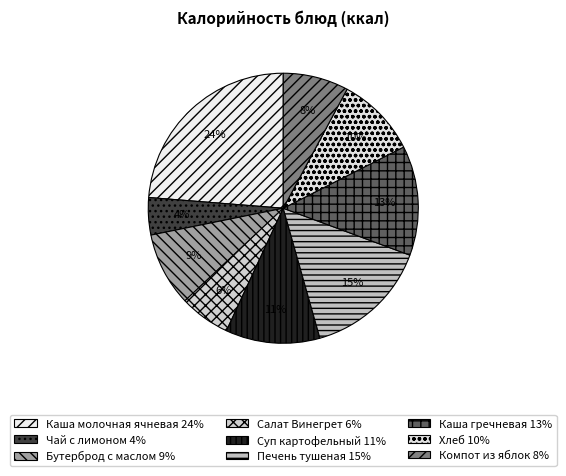

Do Бутерброд с маслом and Суп картофельный together represent more than half of the pie?

No